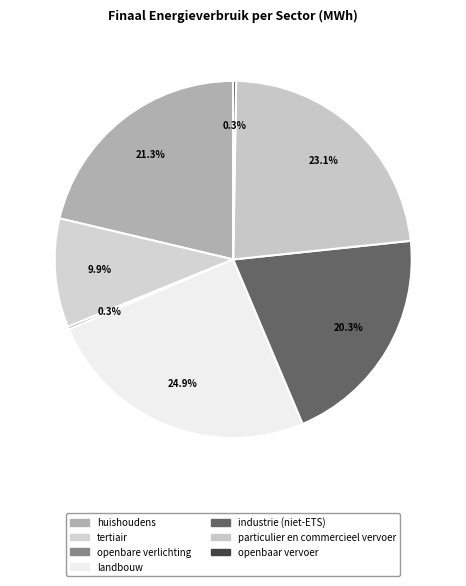

Is it true that industrie (niet-ETS) is 20% of the pie?

True